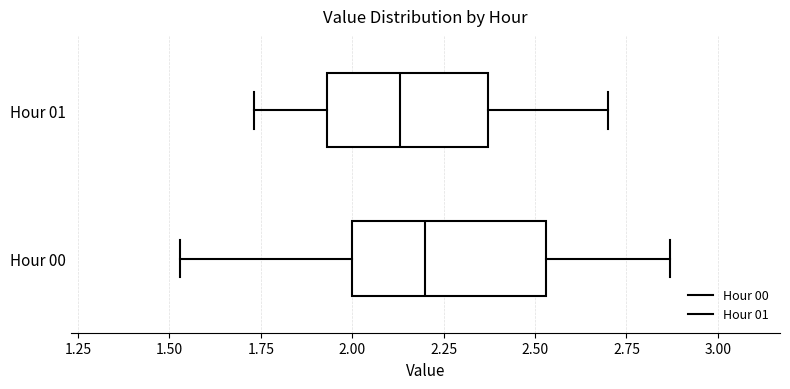

Where does the right whisker of the box for Hour 00 end on the x-axis? The values are not printed on the chart, so give them approximately, as read against the axis.

2.85